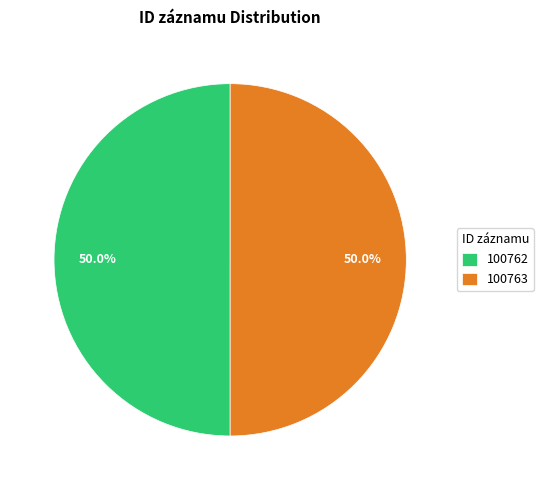

Is it true that 100762 is 50% of the pie?

True